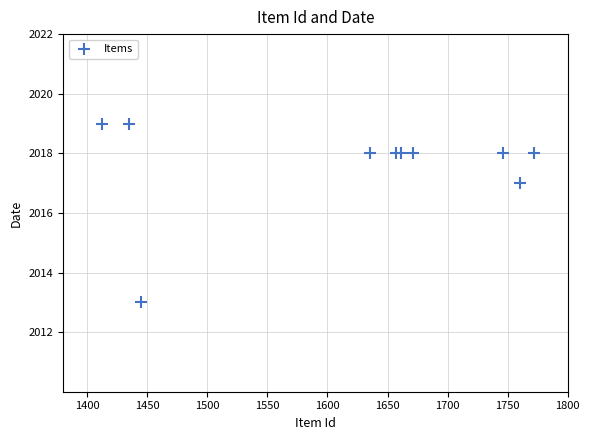

What Y value in the scatter plot is closest to 2016?

2017